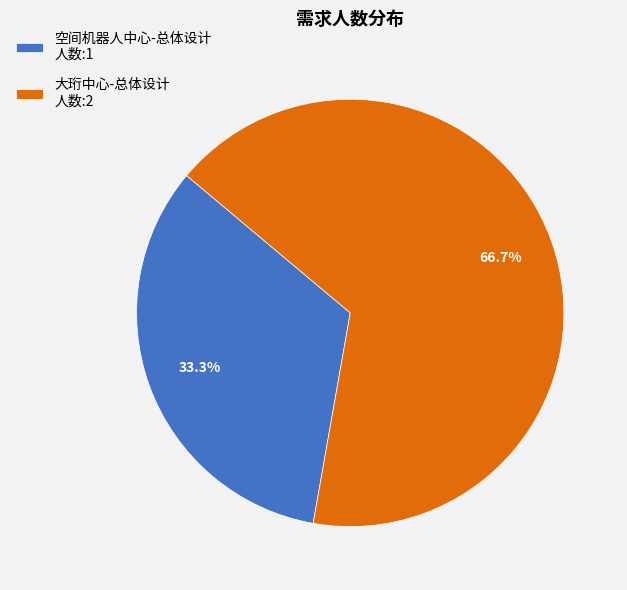

What is the smallest slice in the pie chart?

空间机器人中心-总体设计